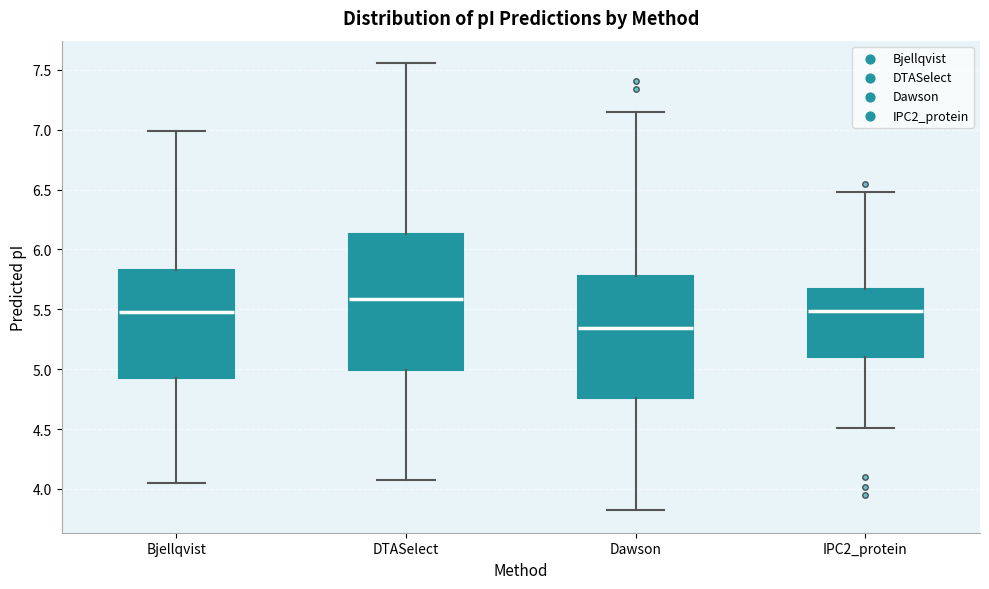

Reading left to right, transcribe this box plot: for each box, give where its median line is, the range the box spans, and where its two whiskers end, as read against the y-axis. The values are not printed on the chart, so give them approximately, as read against the axis.

Bjellqvist: median 5.45, box 4.95 to 5.85, whiskers 4.05 to 7.00
DTASelect: median 5.60, box 5.00 to 6.15, whiskers 4.10 to 7.55
Dawson: median 5.35, box 4.75 to 5.80, whiskers 3.80 to 7.15
IPC2_protein: median 5.50, box 5.10 to 5.65, whiskers 4.50 to 6.50